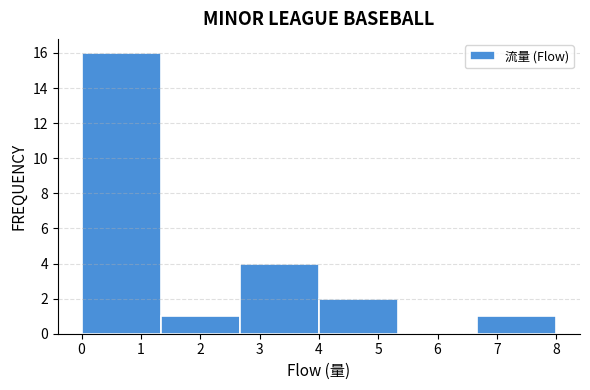

What is the height of the bar covering 4.0 to 5.3 on the x-axis? Neither the bar edges nor the heights are printed on the chart, so give them approximately, as read against the axes.

2